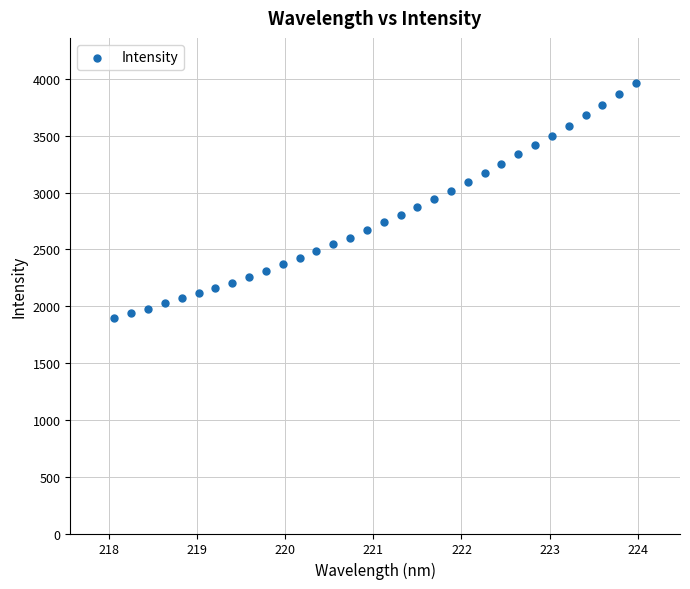

What is the range of X values (max minus min)?

5.9